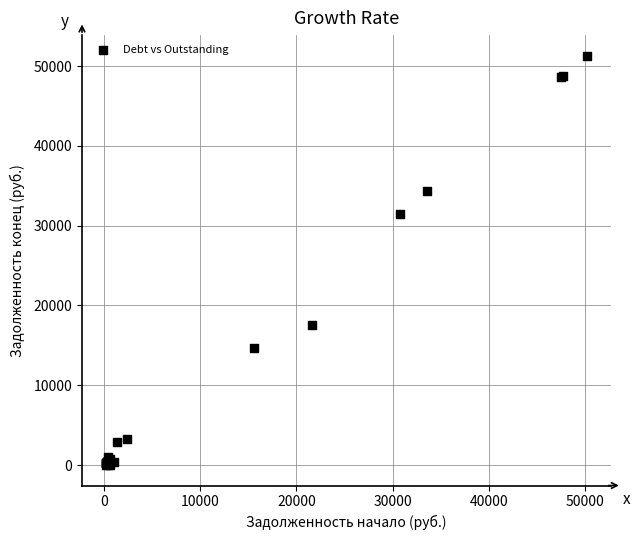

What Y value in the scatter plot is closest to 25660?

31466.9